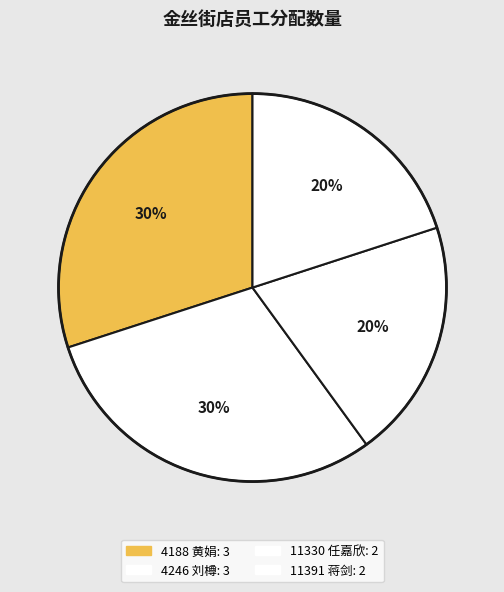

How many segments does this pie chart have?

4